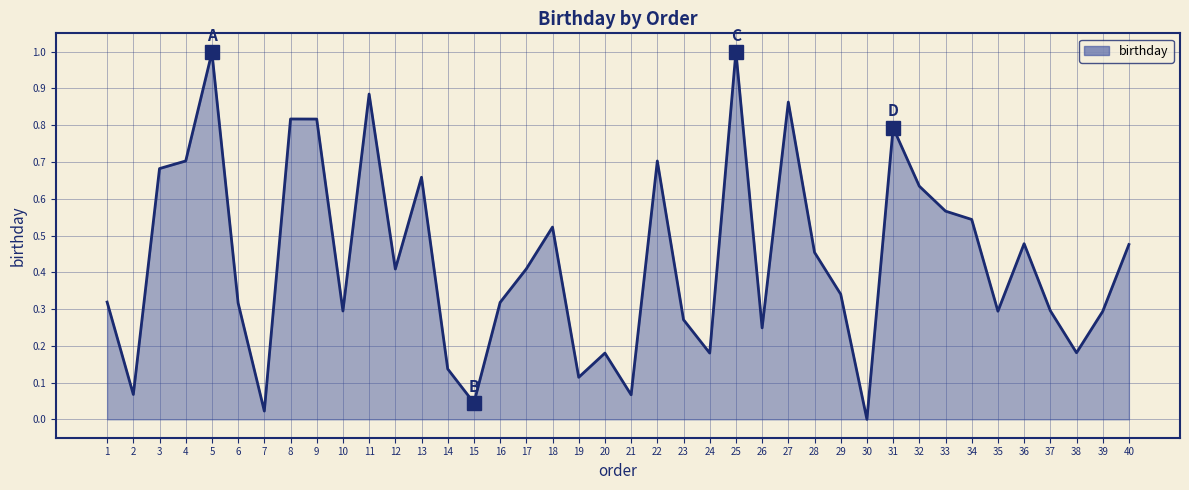

Count the number of data series in this chart.

1